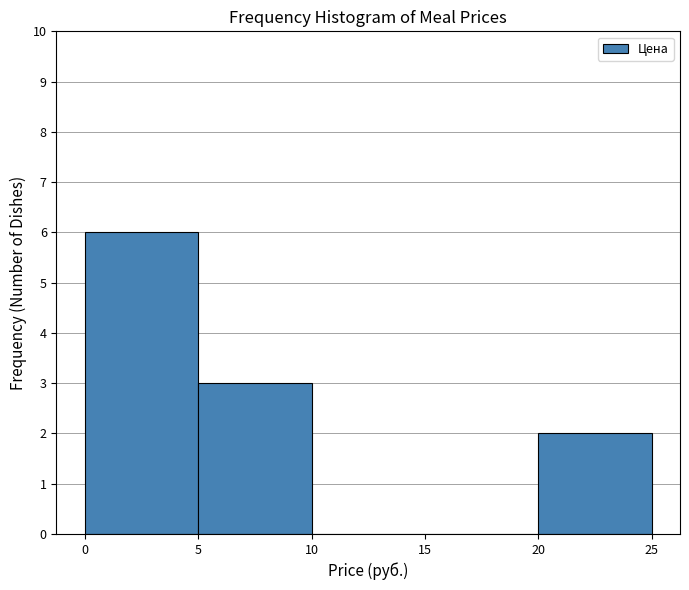

Reading left to right, transcribe this chart: for each bar, give the range it covers on the x-axis and its height. The values are not printed on the chart, so give them approximately, as read against the axis.

0 to 5: 6
5 to 10: 3
10 to 15: 0
15 to 20: 0
20 to 25: 2